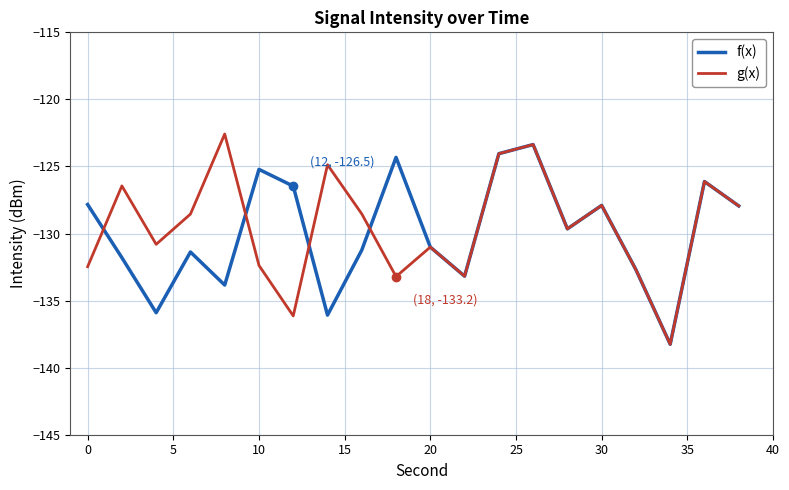

What is the greatest value displayed?

-122.6